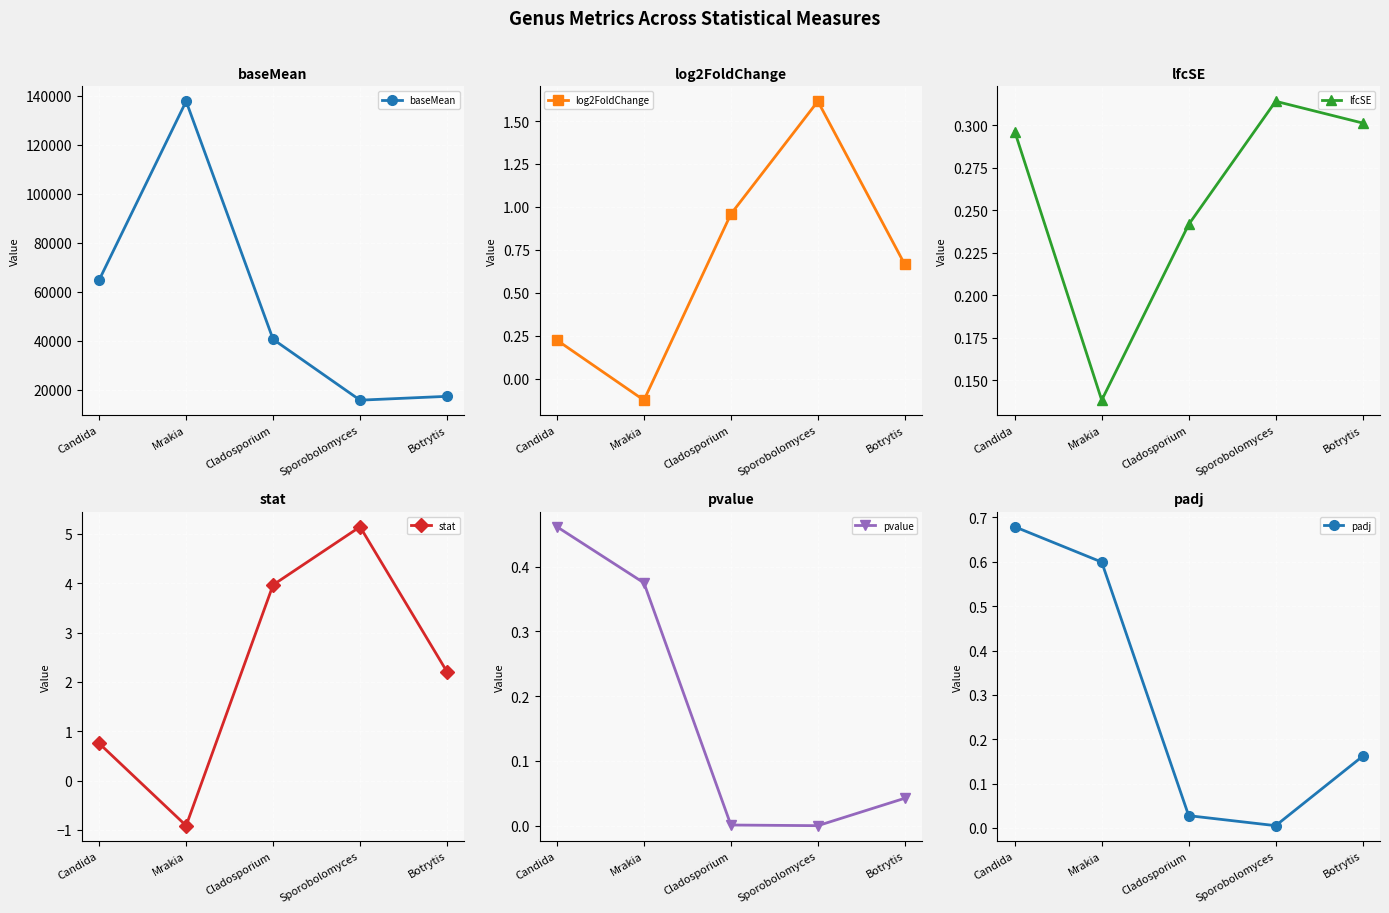

Which series has the largest total across all categories?

baseMean